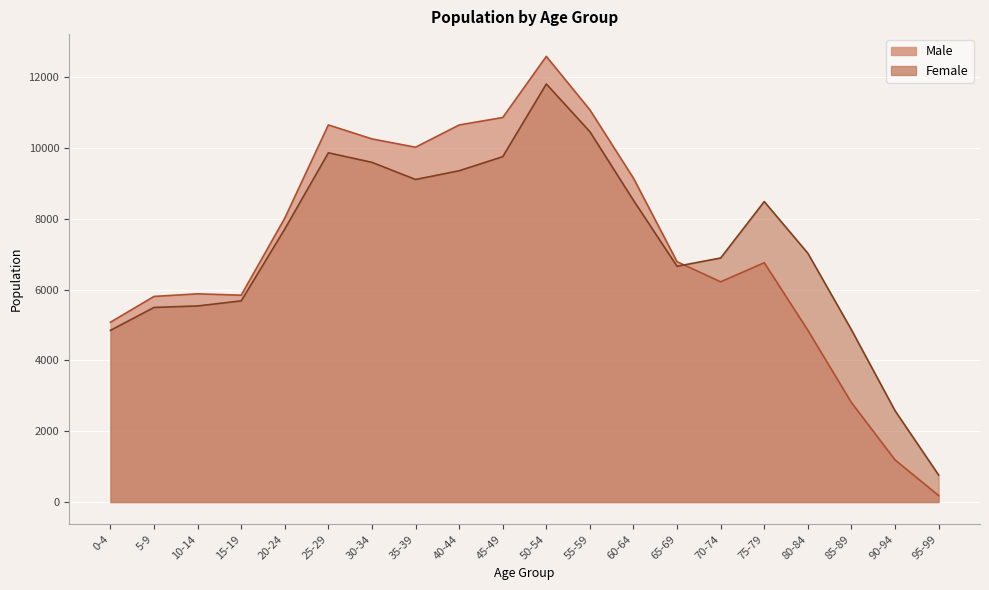

Which series has the largest total across all categories?

Female